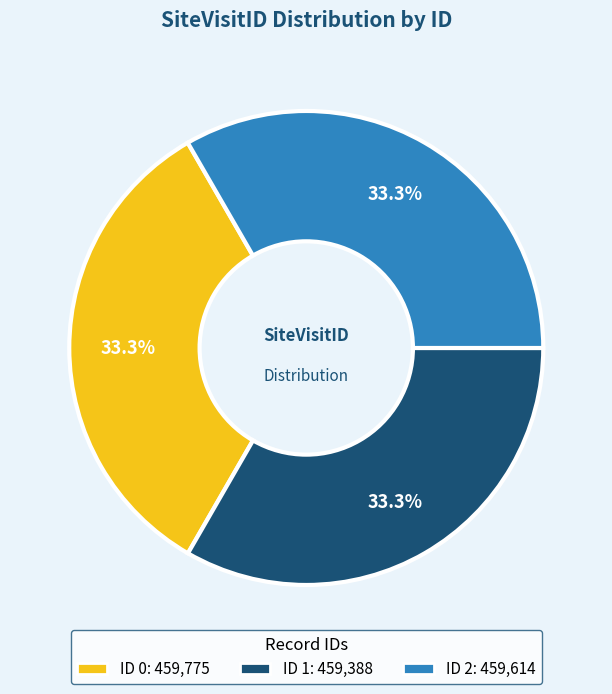

Does any single category account for the majority?

No